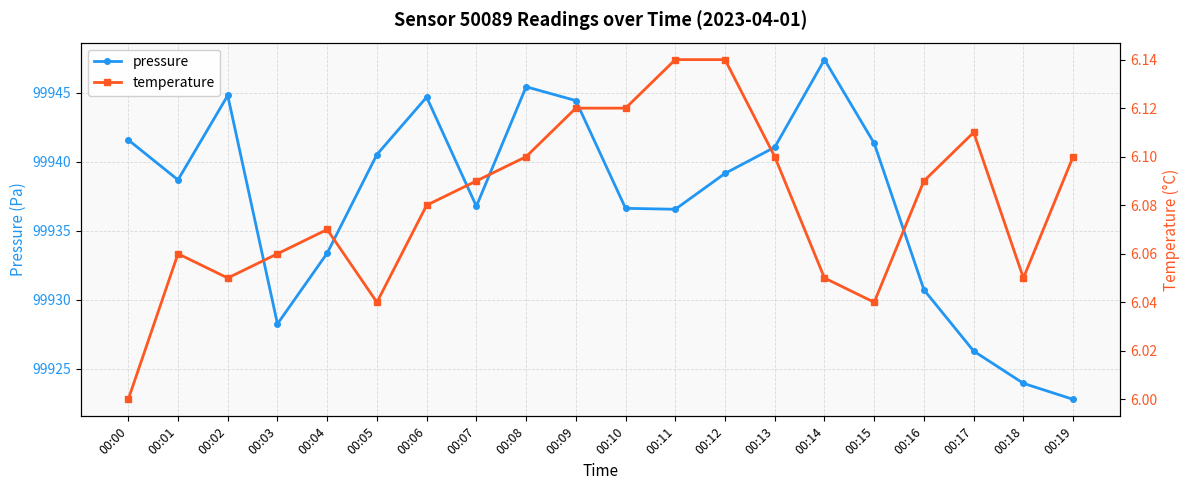

At which category does pressure reach its first local peak?

00:02